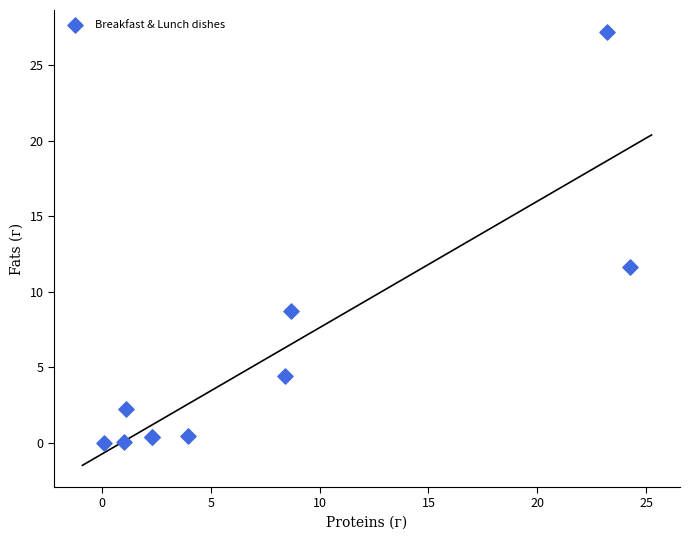

What Y value in the scatter plot is closest to 13?

11.6